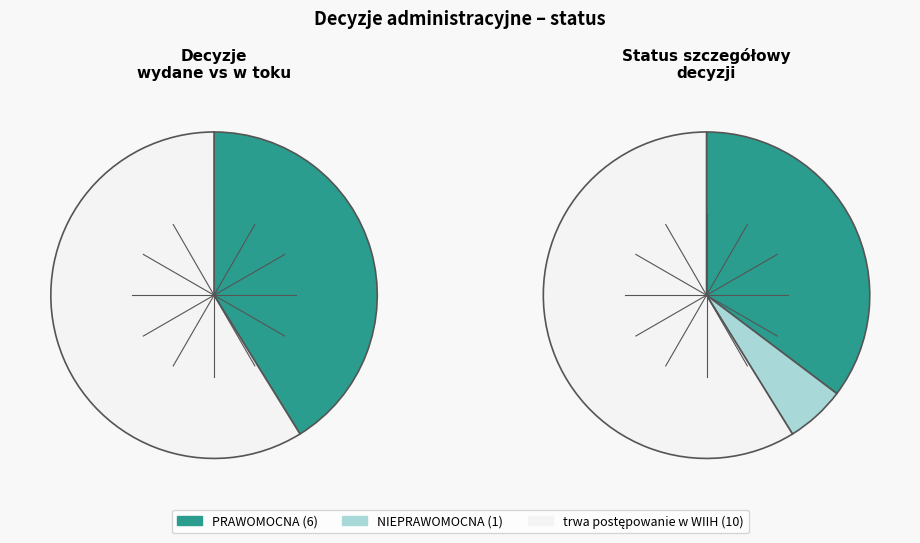

To the nearest percent, what percentage of the pie is trwa postępowanie w WIIH?

59%